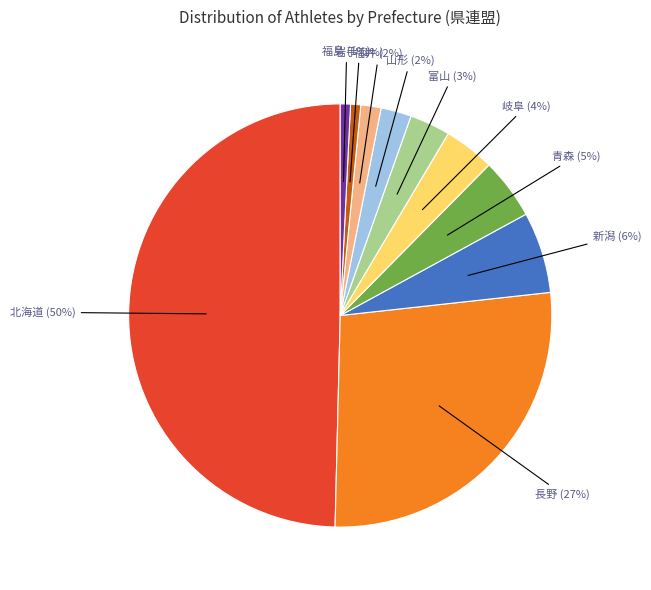

To the nearest percent, what is the average slice percentage?

10%